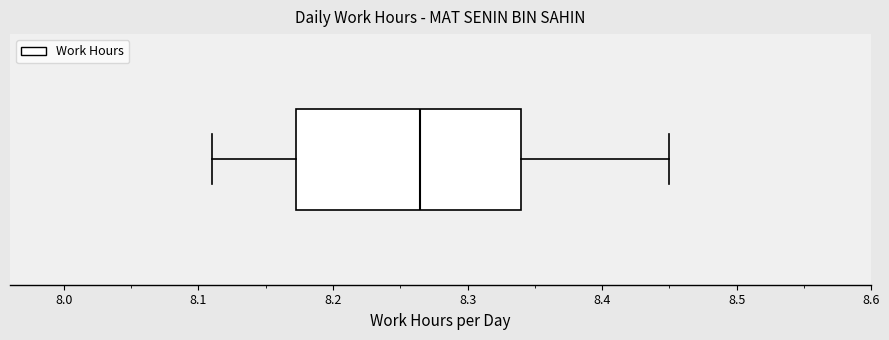

Where does the median line of the box sit on the x-axis? The values are not printed on the chart, so give them approximately, as read against the axis.

8.27